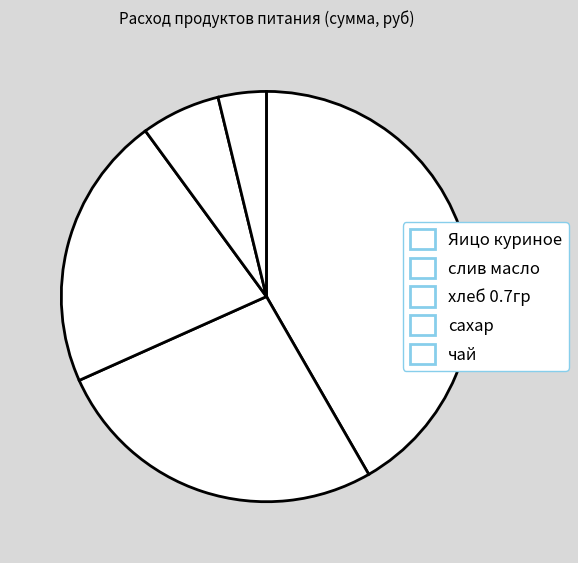

Count the number of slices in the pie.

5